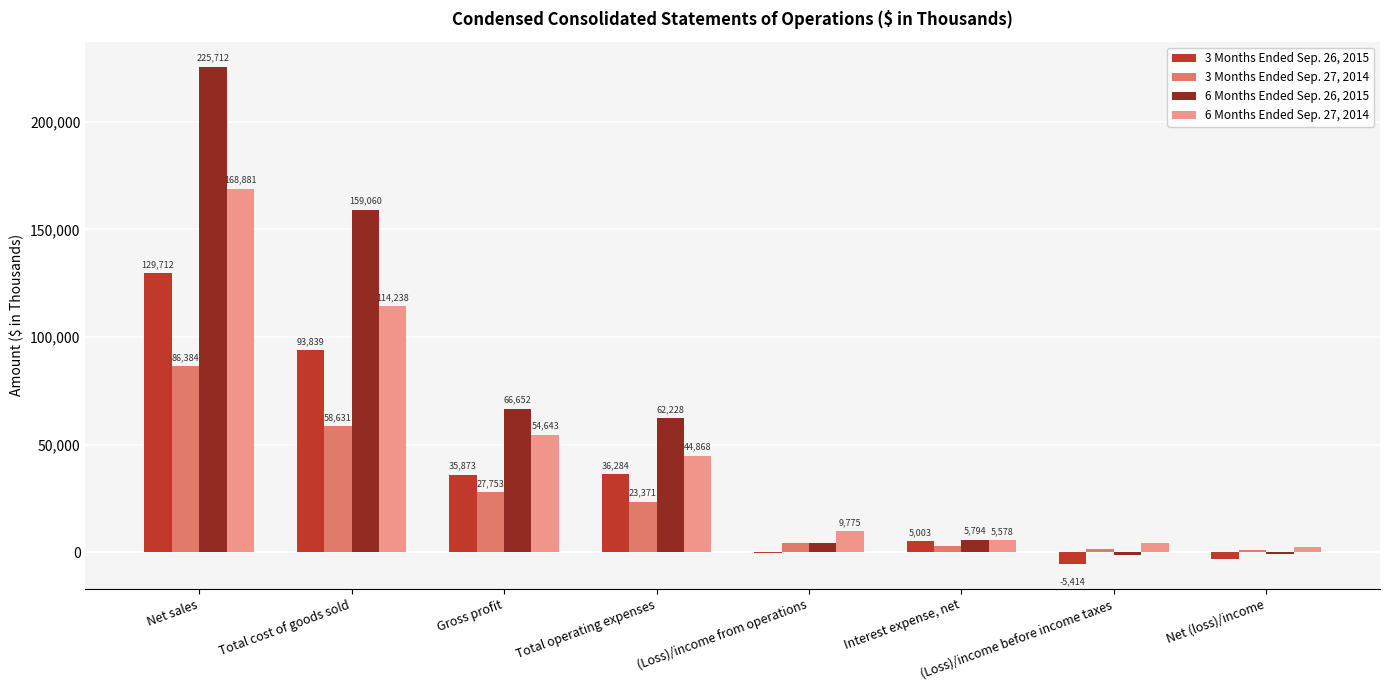

What is the sum of the 3 Months Ended Sep. 26, 2015 values at (Loss)/income before income taxes and Net sales?

124298